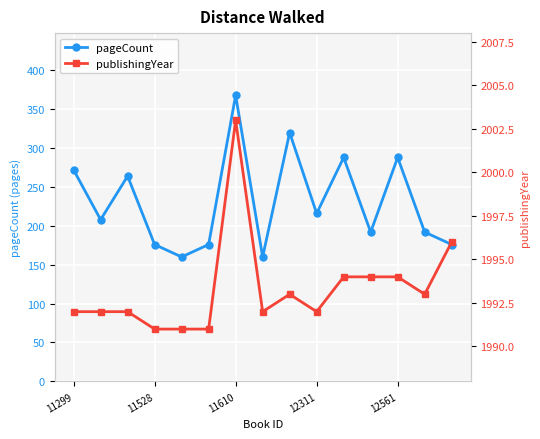

How many interior local valleys does the pageCount series have?

5